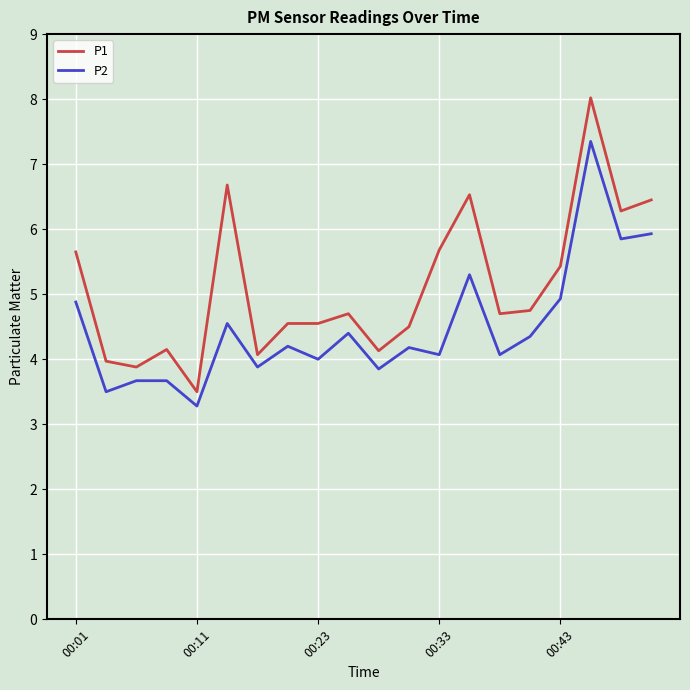

True or false: P2 and P1 cross at least once.

False